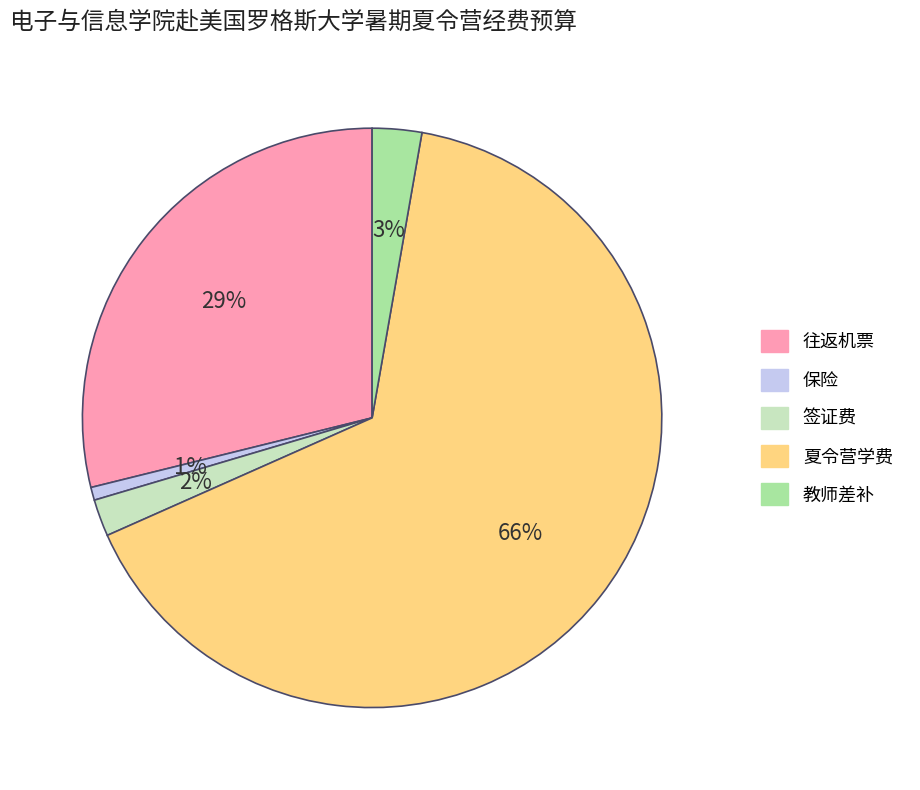

To the nearest percent, what is the difference between the 保险 and 往返机票 slice percentages?

28%